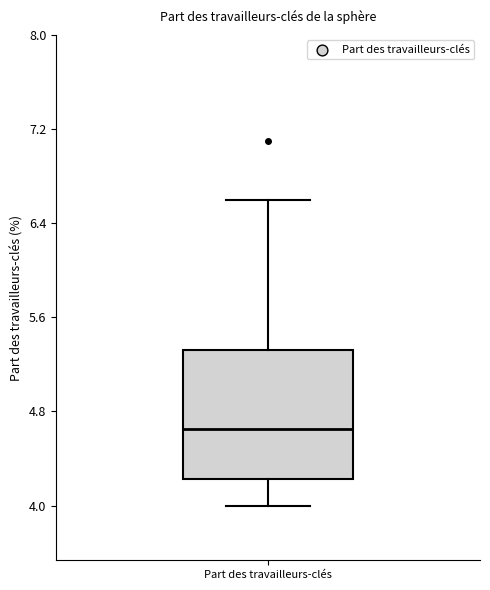

Read this box plot against the y-axis: the position of the median line, the range covered by the box, and the ends of both whiskers. The values are not printed on the chart, so give them approximately, as read against the axis.

median 4.7, box 4.2 to 5.3, whiskers 4.0 to 6.6